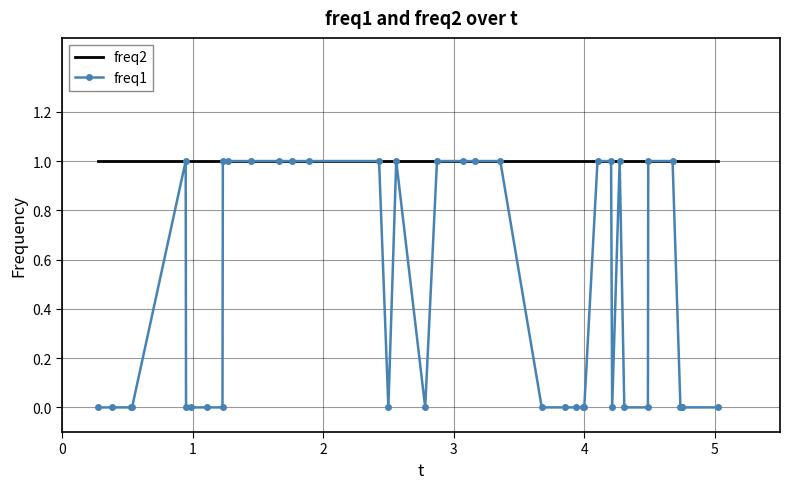

What is the sum of all freq2 values?

40